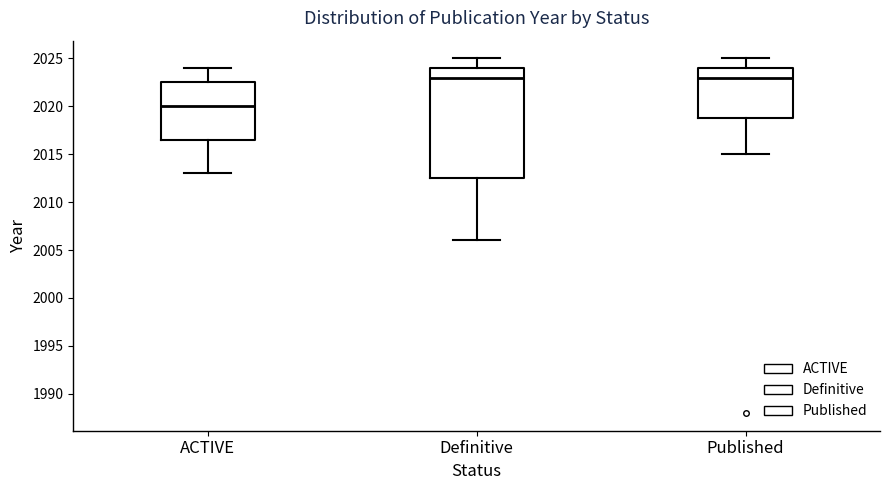

Reading left to right, transcribe this box plot: for each box, give where its median line is, the range the box spans, and where its two whiskers end, as read against the y-axis. The values are not printed on the chart, so give them approximately, as read against the axis.

ACTIVE: median 2020.0, box 2016.5 to 2022.5, whiskers 2013.0 to 2024.0
Definitive: median 2023.0, box 2012.5 to 2024.0, whiskers 2006.0 to 2025.0
Published: median 2023.0, box 2019.0 to 2024.0, whiskers 2015.0 to 2025.0